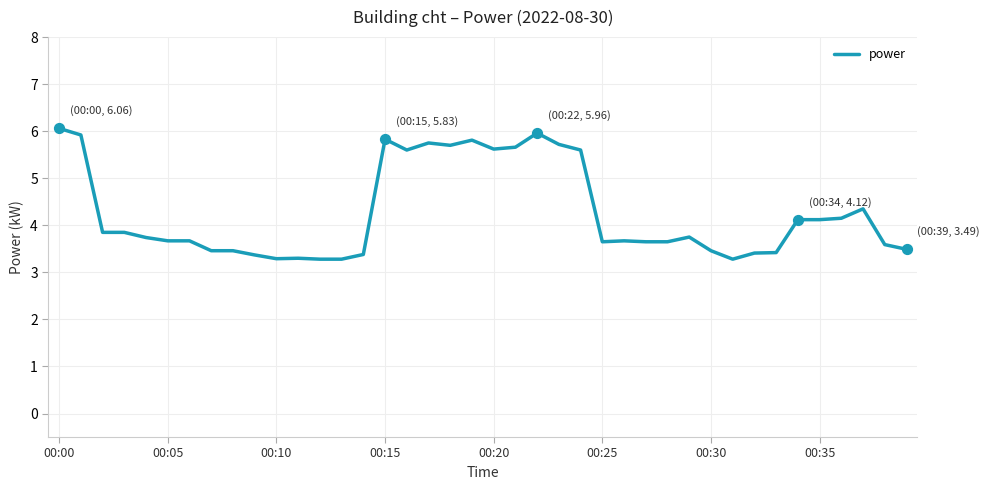

What is the minimum value shown in the chart?

3.3